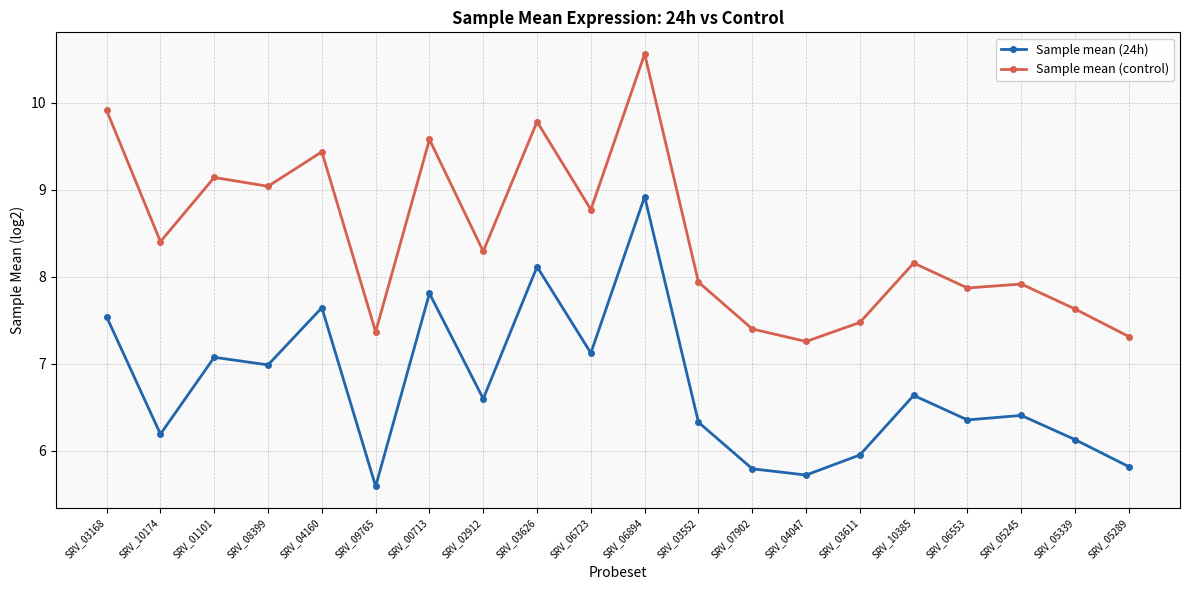

Reading left to right, extract all data points from this chart.

Sample mean (24h): 7.5	6.2	7.1	7.0	7.6	5.6	7.8	6.6	8.1	7.1	8.9	6.3	5.8	5.7	5.9	6.6	6.4	6.4	6.1	5.8
Sample mean (control): 9.9	8.4	9.1	9.0	9.4	7.4	9.6	8.3	9.8	8.8	10.6	7.9	7.4	7.3	7.5	8.2	7.9	7.9	7.6	7.3